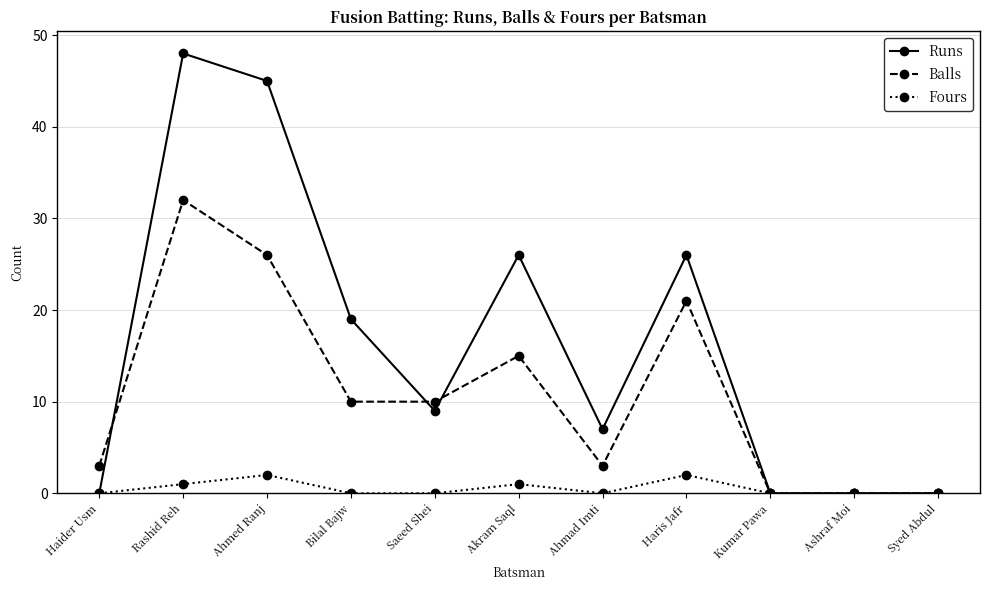

At how many categories does at least one series exceed 6?

7